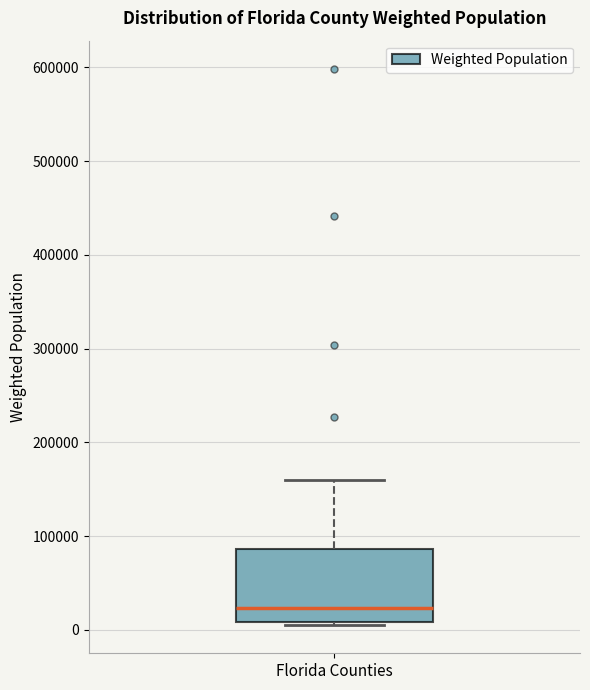

Read this box plot against the y-axis: the position of the median line, the range covered by the box, and the ends of both whiskers. The values are not printed on the chart, so give them approximately, as read against the axis.

median 20000, box 10000 to 90000, whiskers 0 to 160000